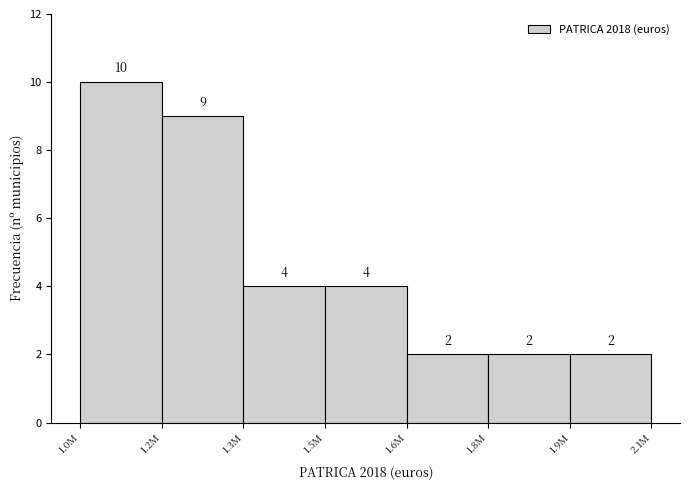

Reading left to right, what are all the values shown in this chart?

10	9	4	4	2	2	2